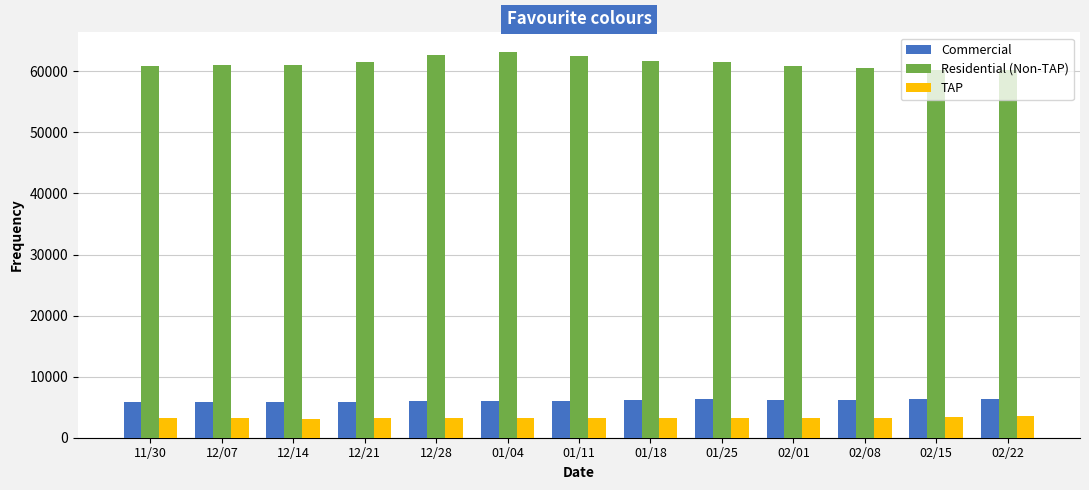

How many values in the TAP series are below 3247?

6